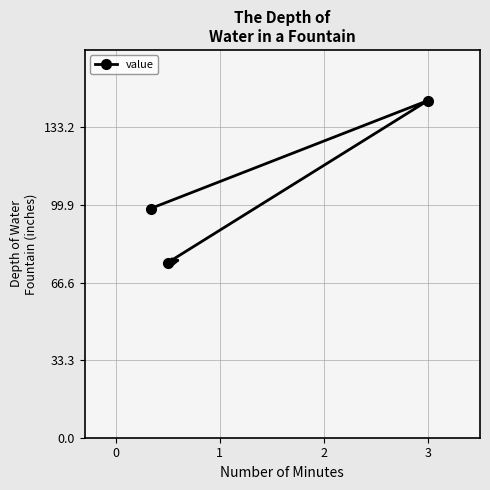

What is the value of the 3rd point from the left?

144.7